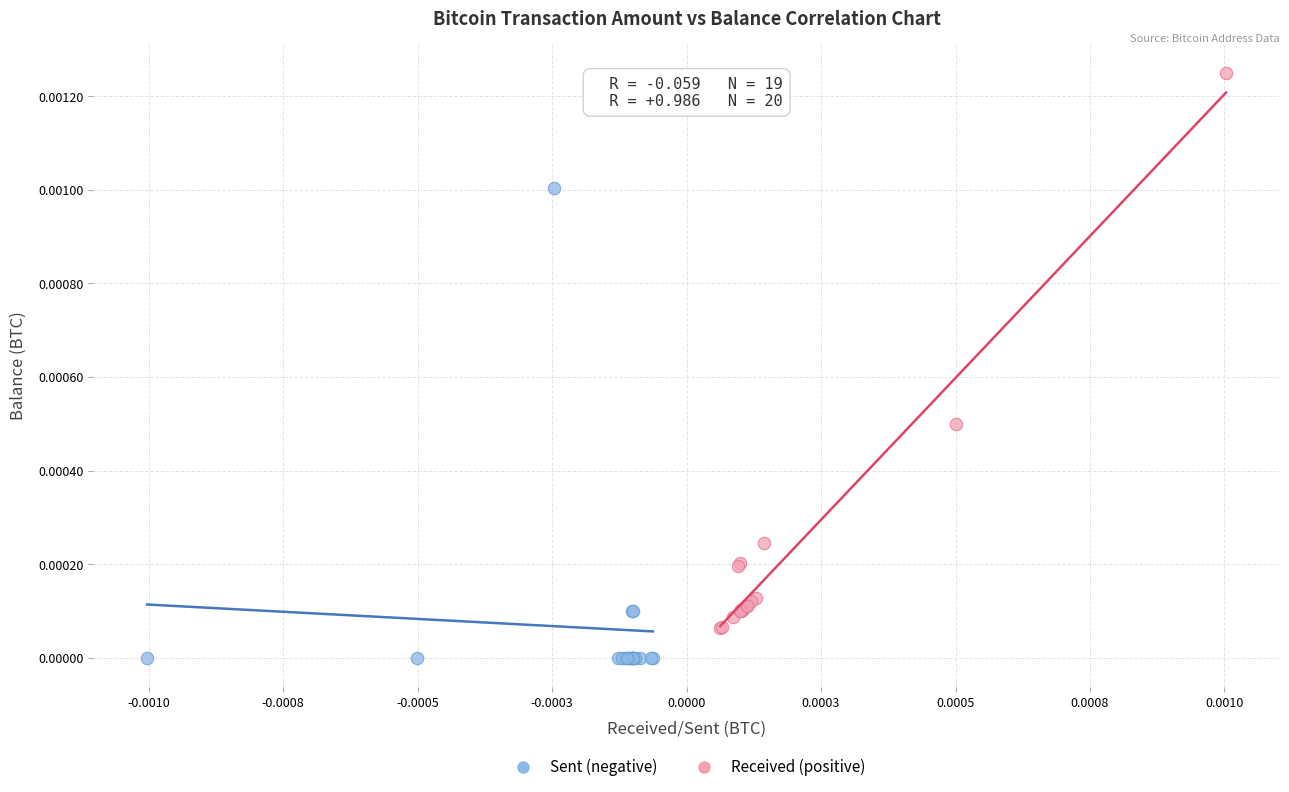

What are all the series names shown in the legend?

Sent (negative), Received (positive)